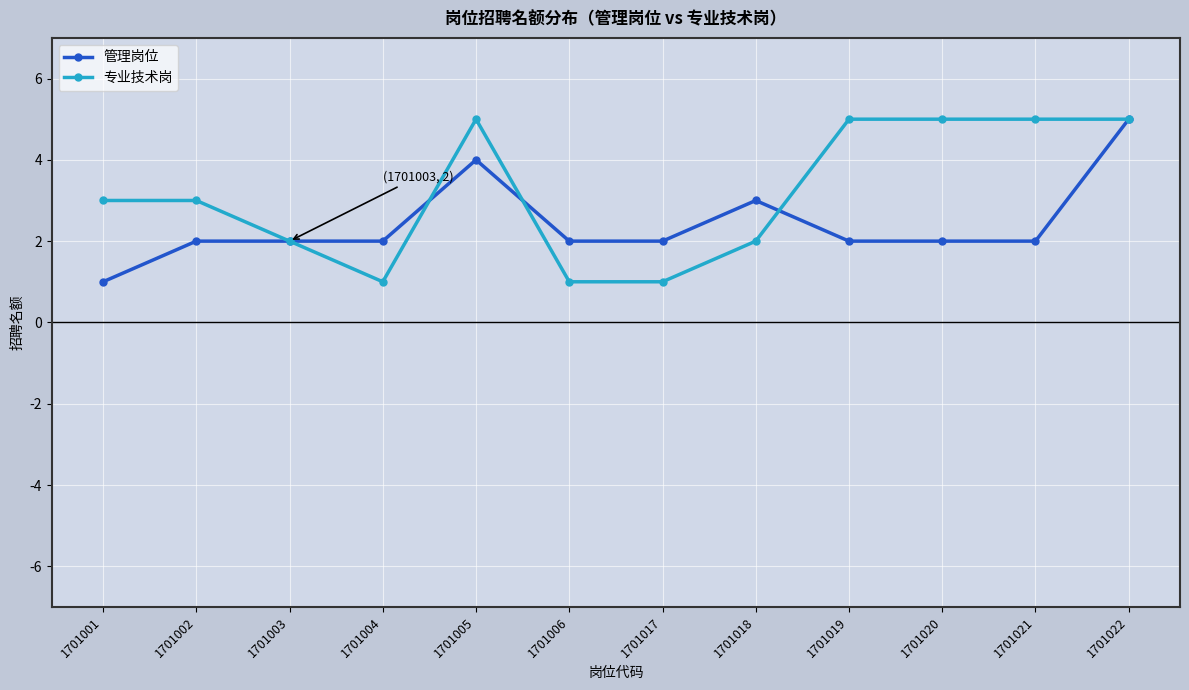

Reading right to left, list all the values displayed in this chart.

管理岗位: 5	2	2	2	3	2	2	4	2	2	2	1
专业技术岗: 5	5	5	5	2	1	1	5	1	2	3	3